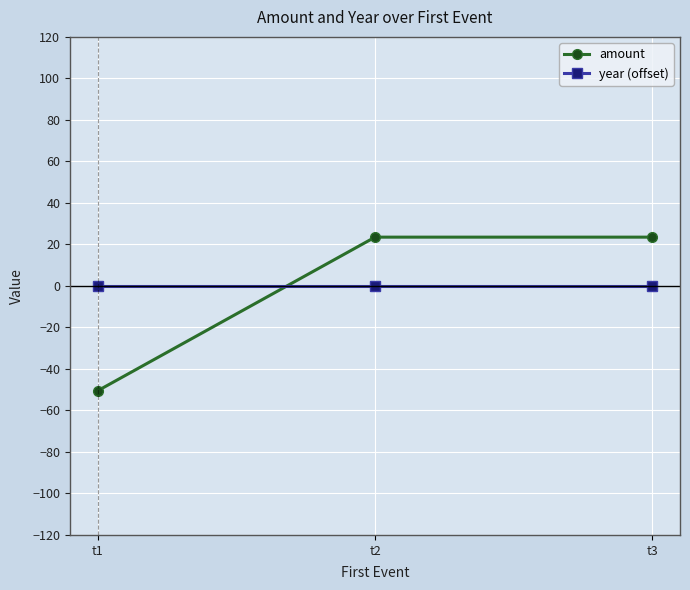

What is the difference between the second highest and minimum values in the amount series?

74.0